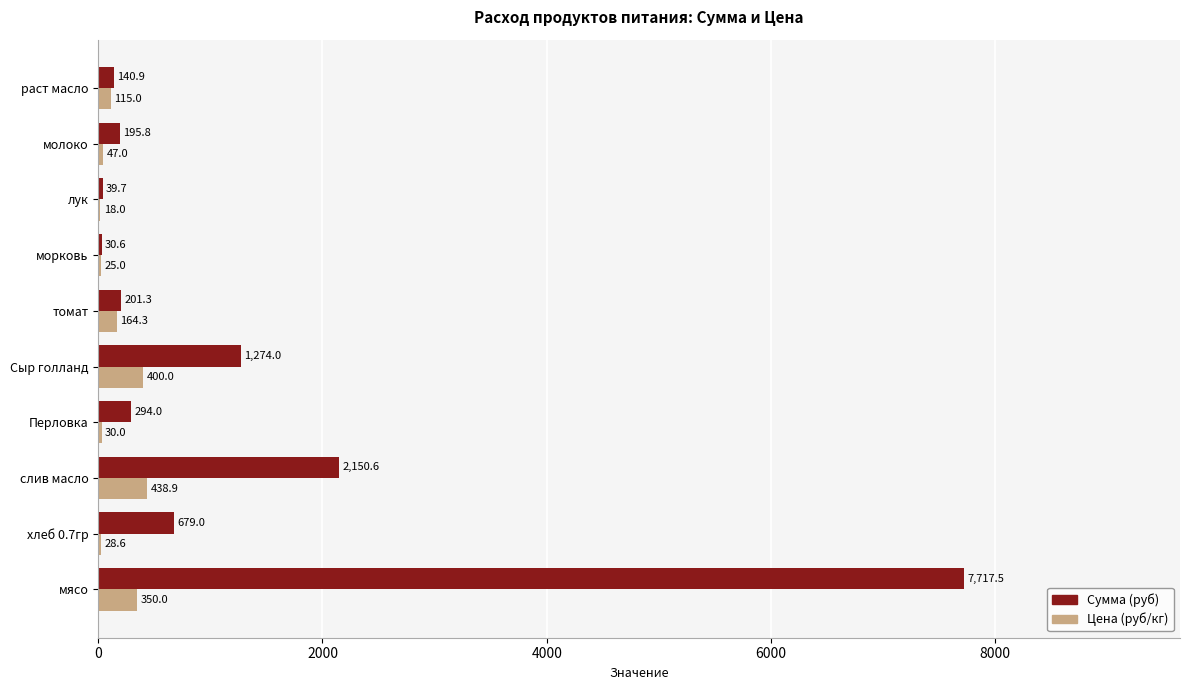

What is the total value across all series at Сыр голланд?

1674.0